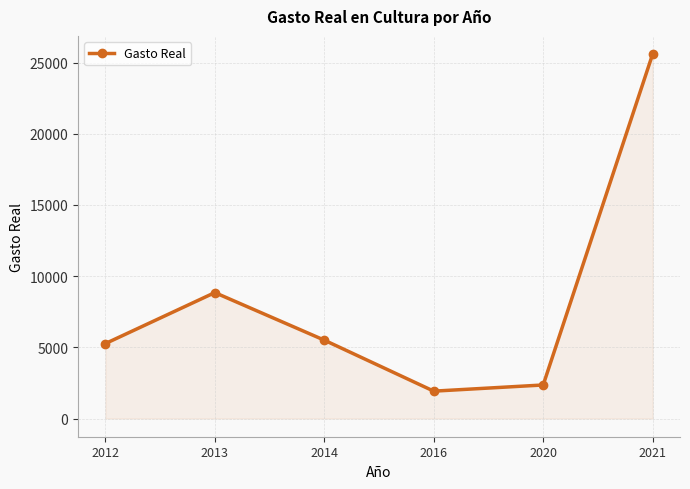

Approximately how many times larger is the value at 2020 compared to 2014?

0.4